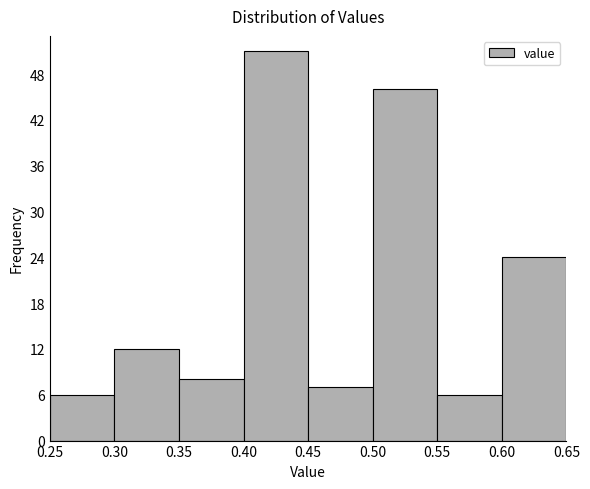

What is the height of the bar covering 0.35 to 0.40 on the x-axis? The values are not printed on the chart, so give them approximately, as read against the axis.

8